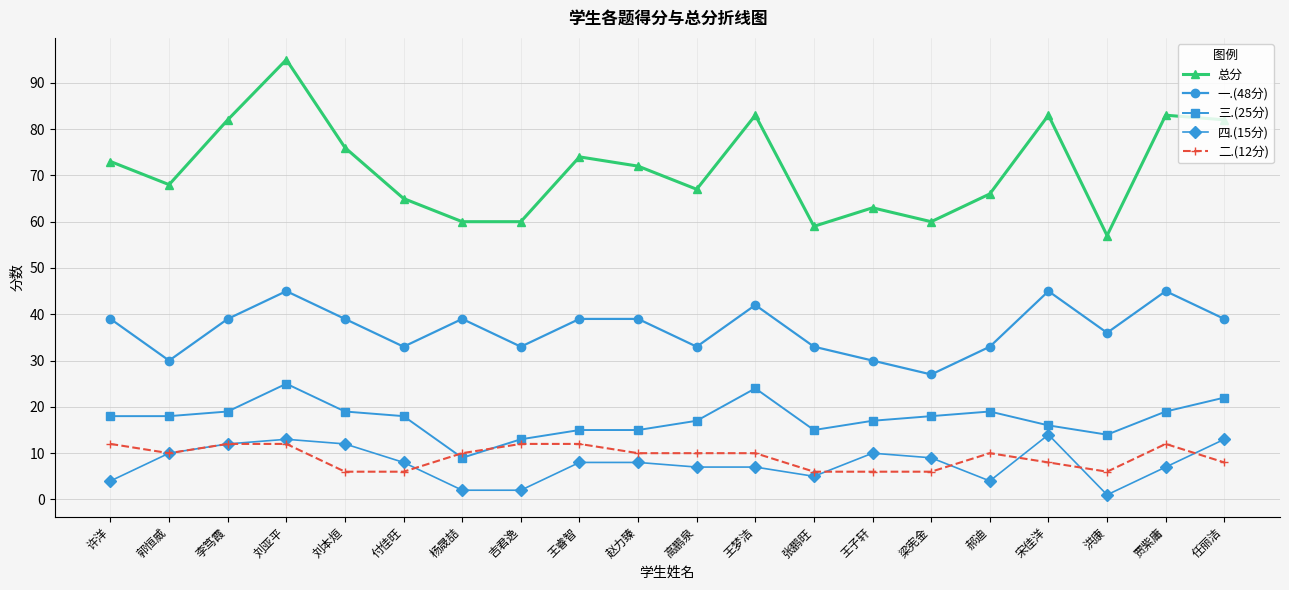

What is the label of the 17th point from the left?

宋佳洋